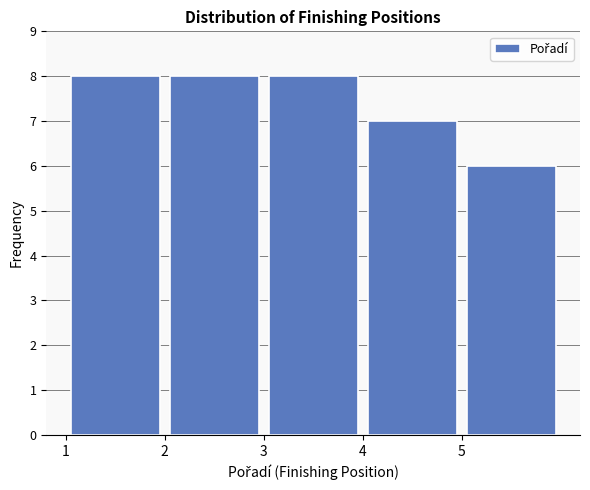

What is the height of the bar covering 3 to 4 on the x-axis? The values are not printed on the chart, so give them approximately, as read against the axis.

8